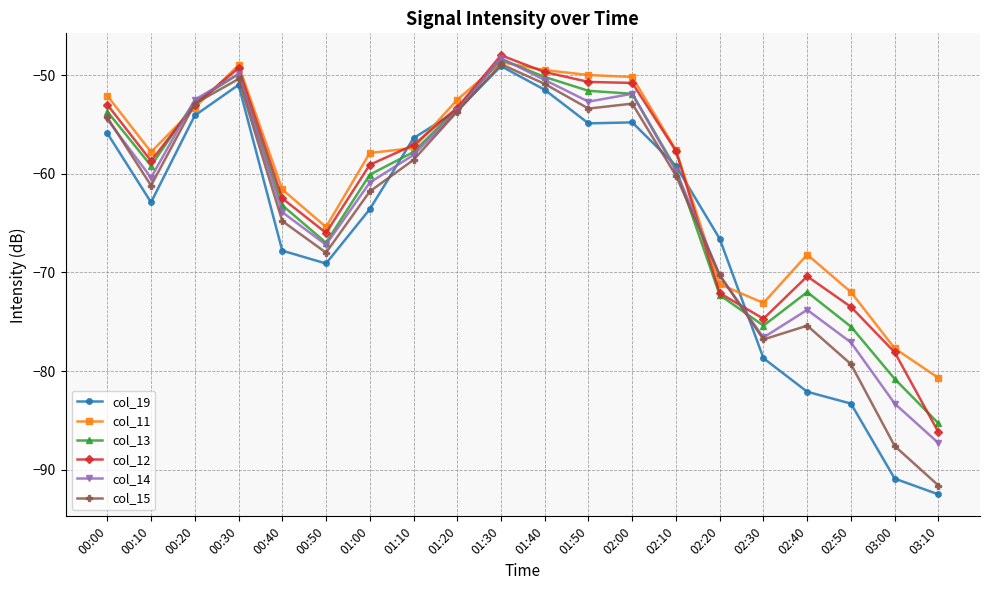

True or false: col_12 has a value of -25.9 at 02:00.

False